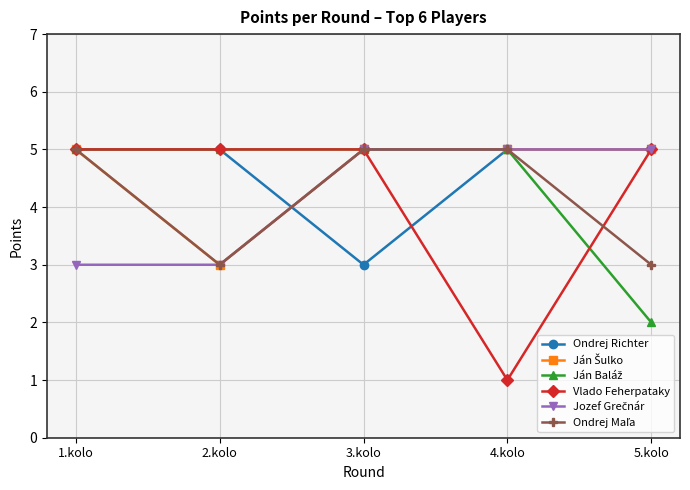

What is the difference between the highest and lowest values at 1.kolo?

2